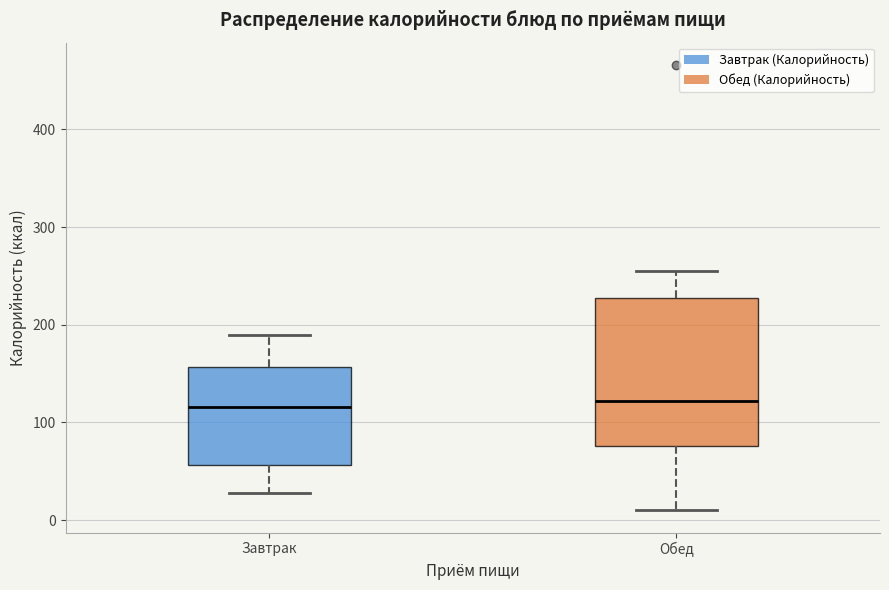

Reading left to right, read every box against the y-axis: the position of its median line, the range the box covers, and the ends of its whiskers. The values are not printed on the chart, so give them approximately, as read against the axis.

Завтрак: median 120, box 60 to 160, whiskers 30 to 190
Обед: median 120, box 80 to 230, whiskers 10 to 260